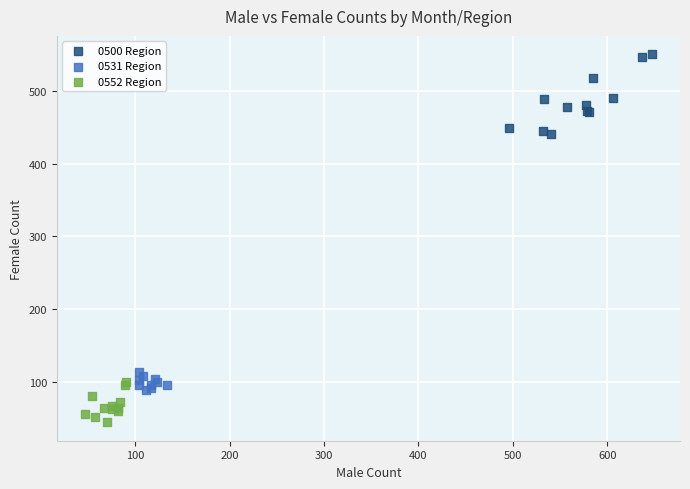

Which series contains the lowest Y value?

0552 Region